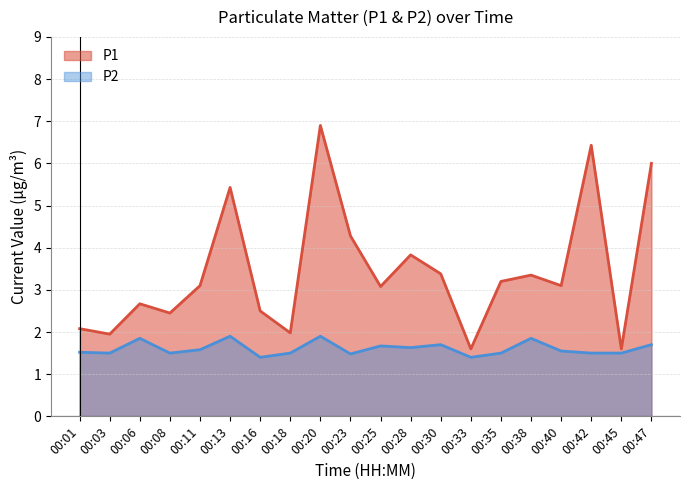

What is the difference between the maximum and minimum values in the P2 series?

0.5